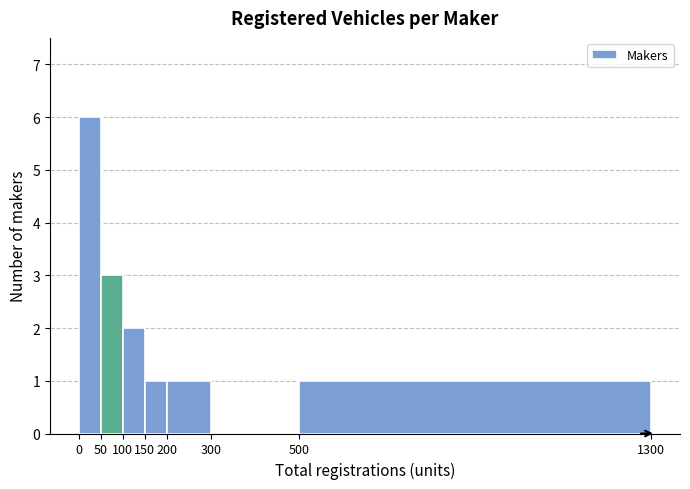

How tall is the bar that spans 500 to 1300 on the x-axis? The values are not printed on the chart, so give them approximately, as read against the axis.

1